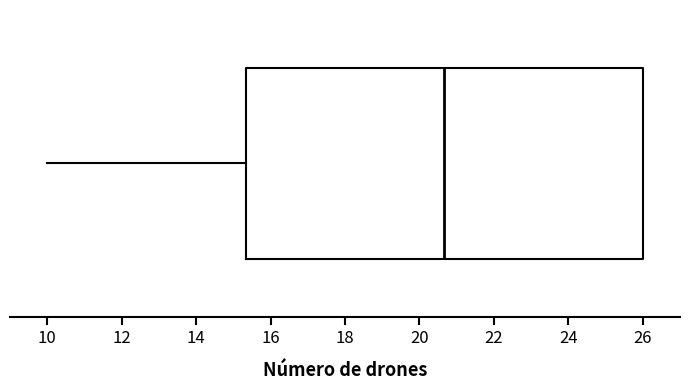

Read this box plot against the x-axis: the position of the median line, the range covered by the box, and the ends of both whiskers. The values are not printed on the chart, so give them approximately, as read against the axis.

median 20.6, box 15.4 to 26.0, whiskers 10.0 to 26.0